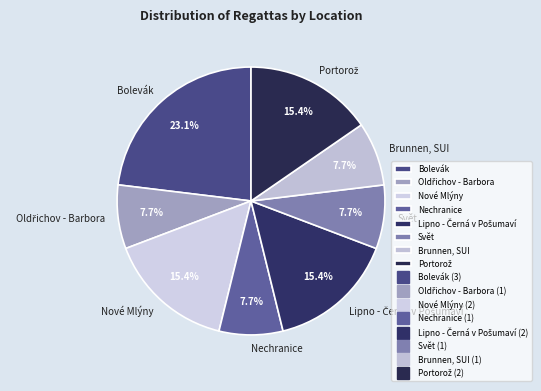

How much of the chart is everything except Brunnen, SUI?

92.3%